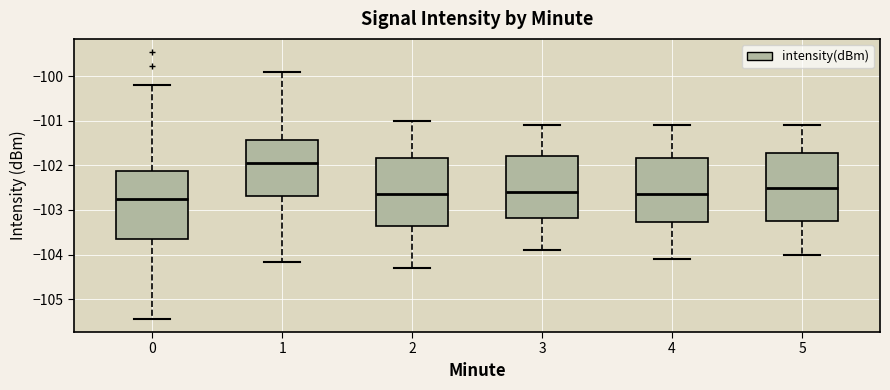

Which box's median line is the lowest?

0